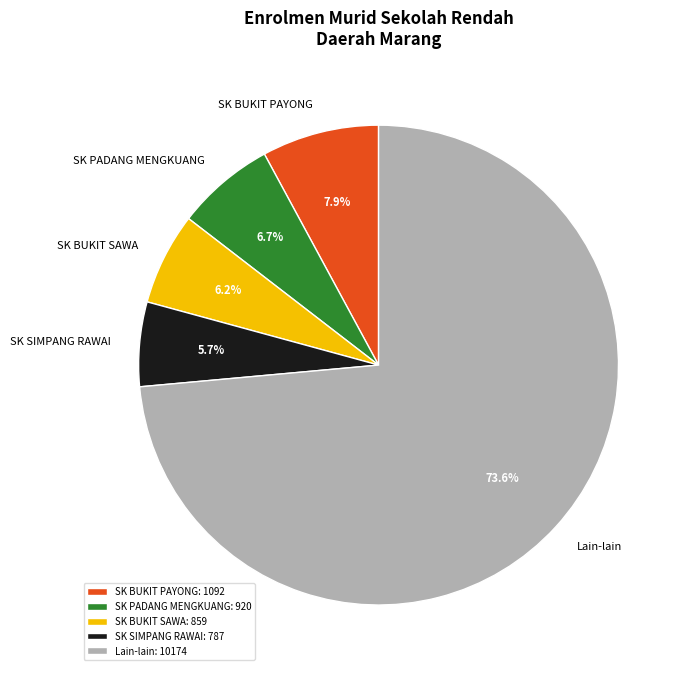

Is the sum of Lain-lain: 10174 and SK BUKIT SAWA: 859 greater than half?

Yes